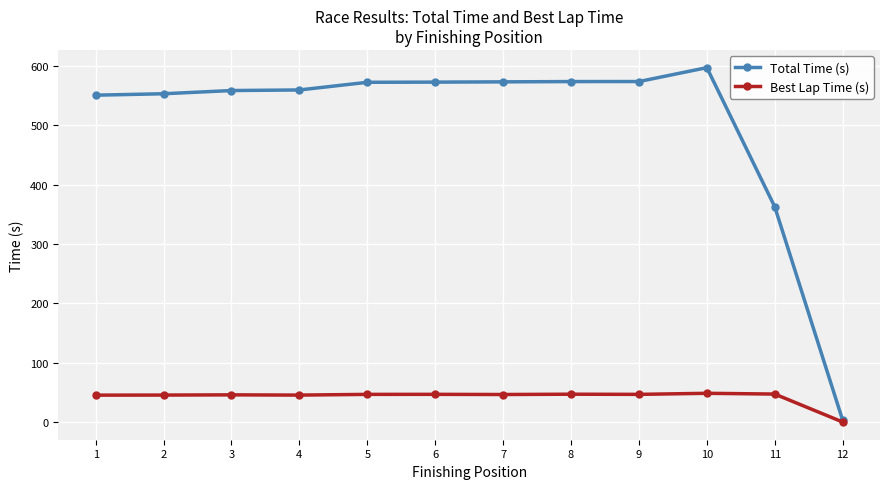

Read the Best Lap Time (s) value at 2.

45.4